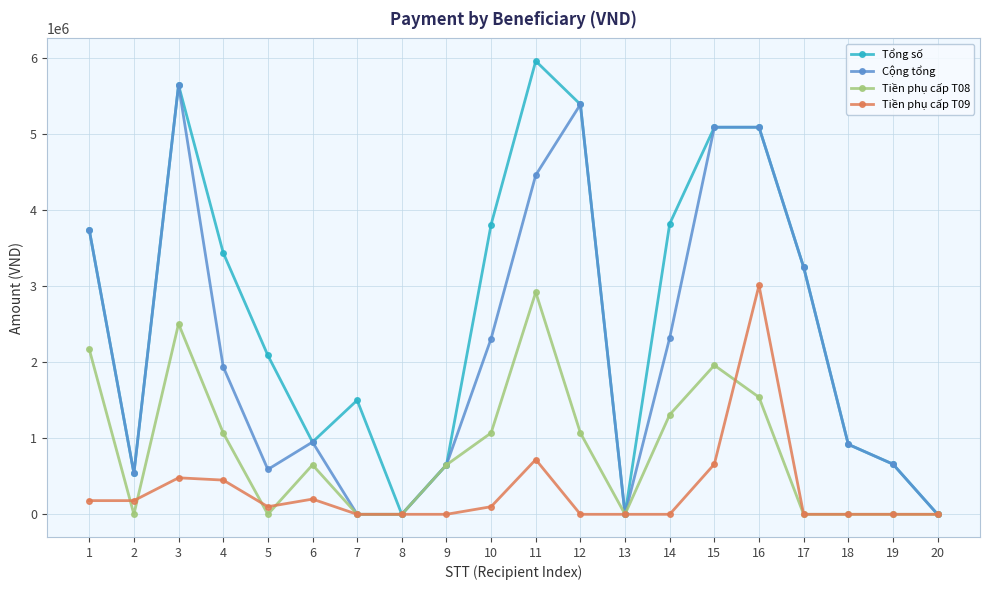

Which series has the largest total across all categories?

Tổng số